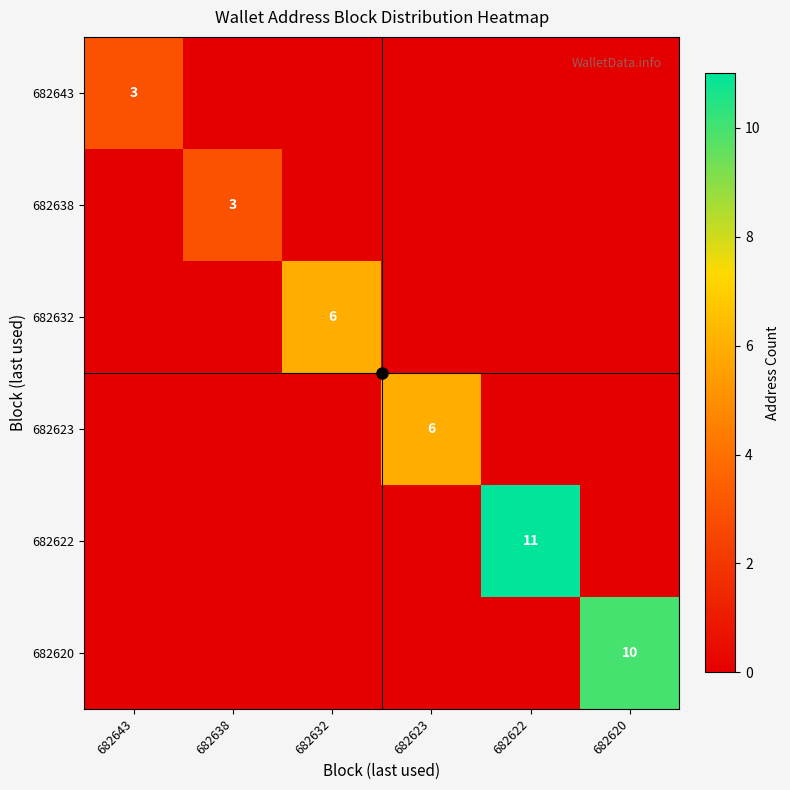

The value of 682623 at 682620 is -3. True or false?

False